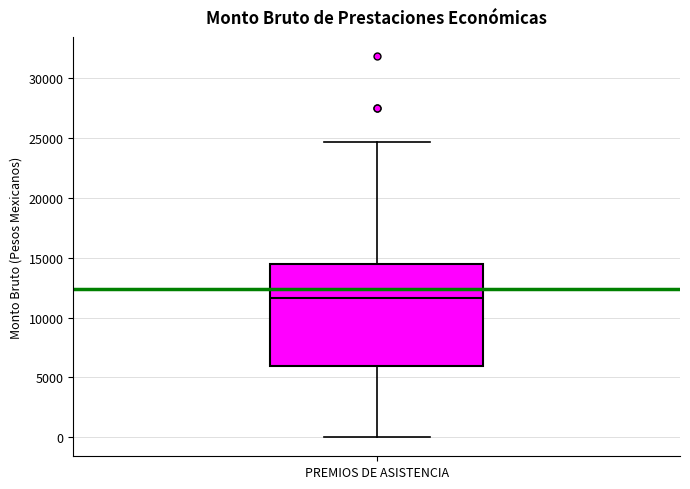

Where is the lower edge of the box for PREMIOS DE ASISTENCIA on the y-axis? The values are not printed on the chart, so give them approximately, as read against the axis.

6000